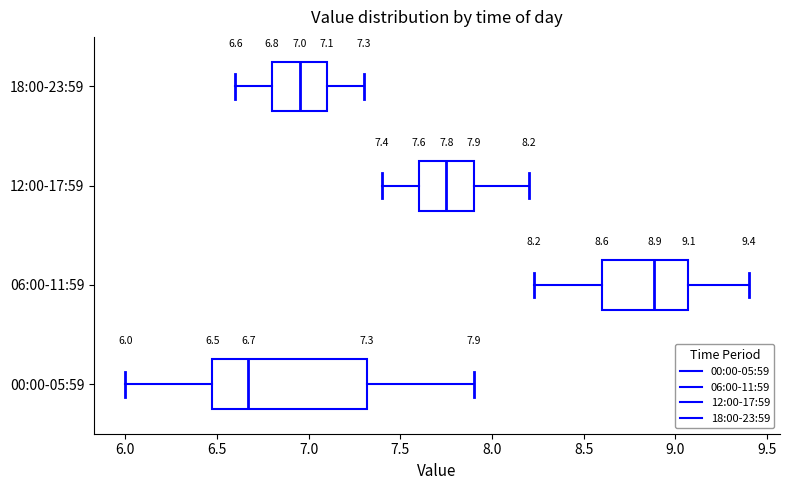

Which box has the furthest to the right median line?

06:00-11:59